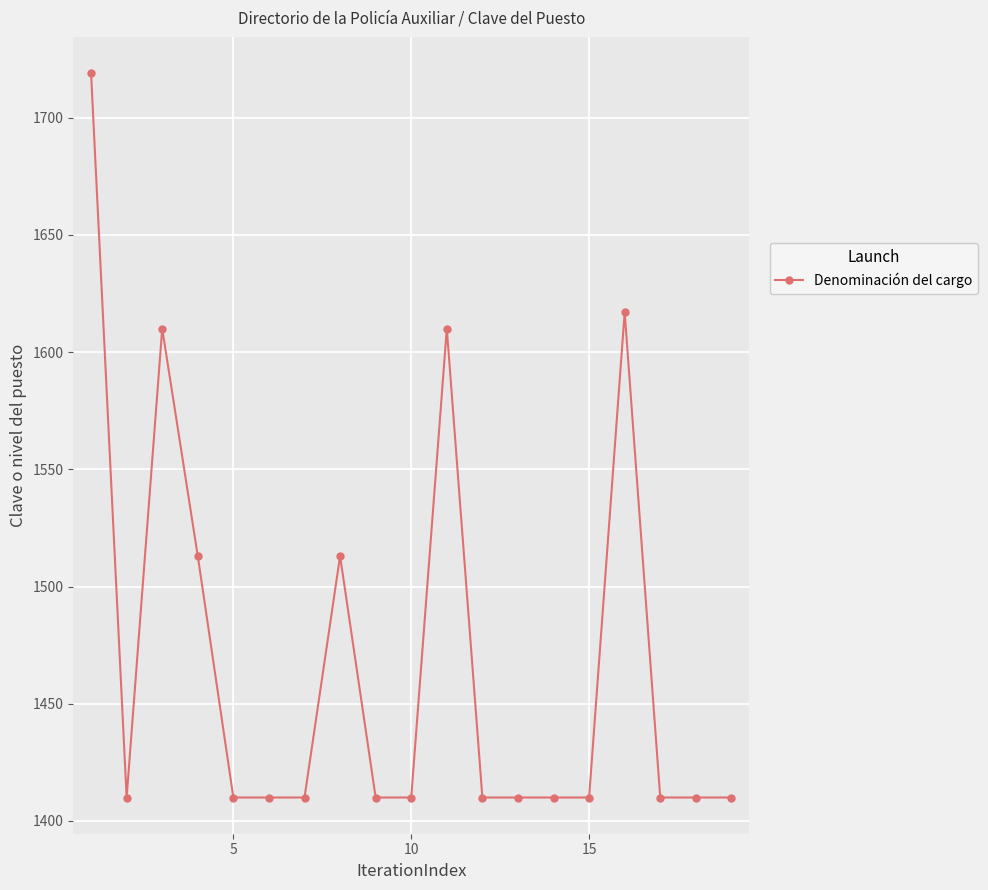

True or false: there are more than 1 points higher than both neighbors.

True